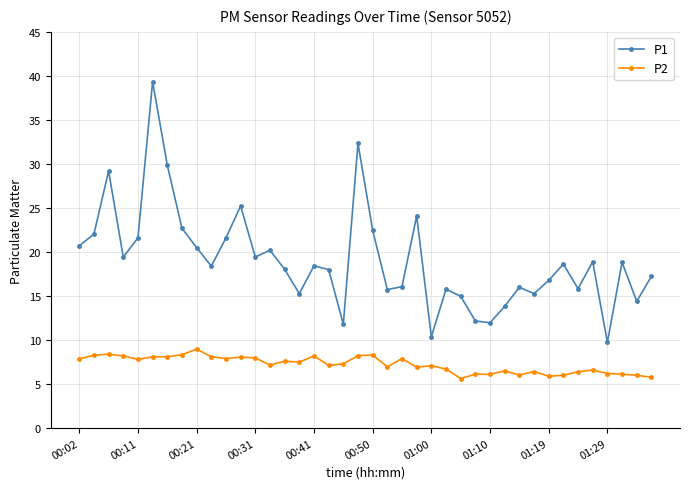

How many data points does each series have?

40